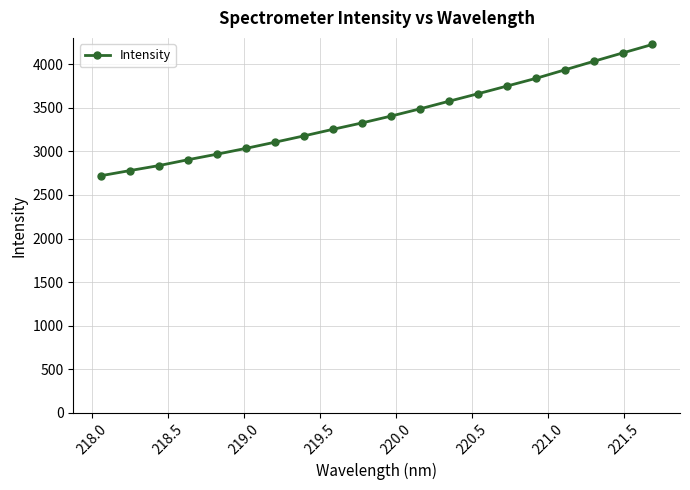

What is the value of the 9th point from the left?

3253.1